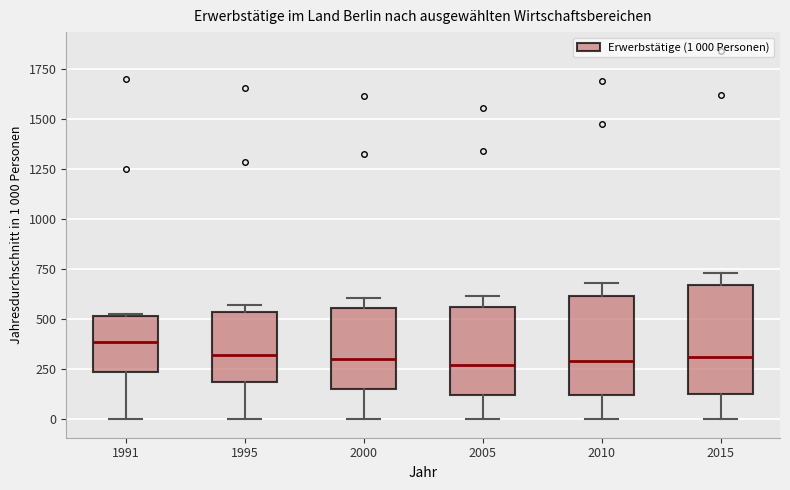

Where does the lower whisker of the box at x = 1991 end on the y-axis? The values are not printed on the chart, so give them approximately, as read against the axis.

0